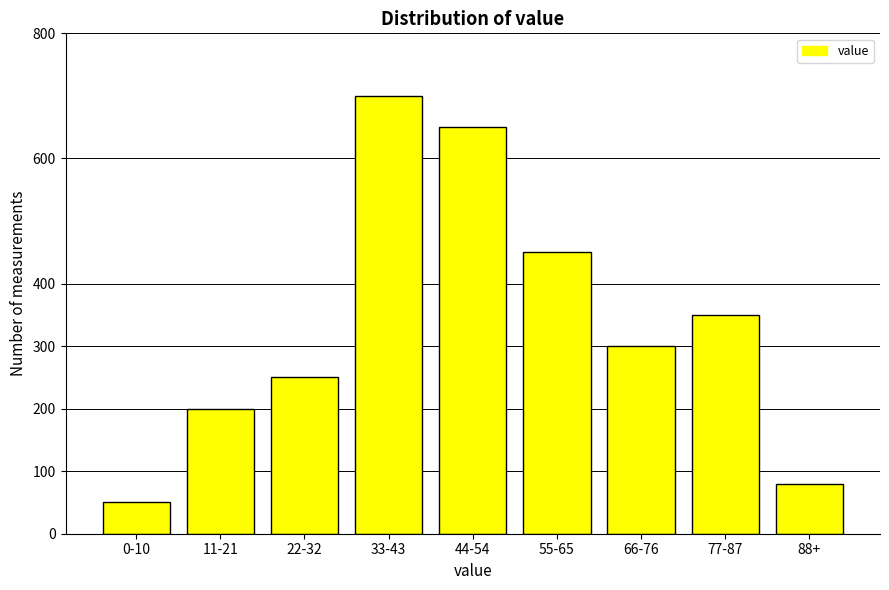

Reading left to right, extract all data points from this chart.

0-10=50	11-21=200	22-32=250	33-43=700	44-54=650	55-65=450	66-76=300	77-87=350	88+=80